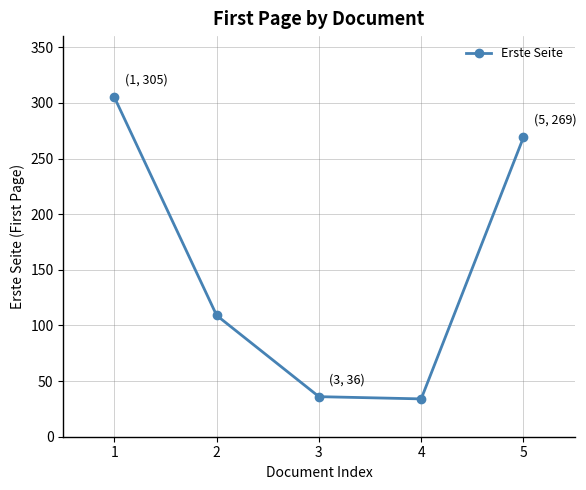

Reading left to right, what are all the values shown in this chart?

305	109	36	34	269